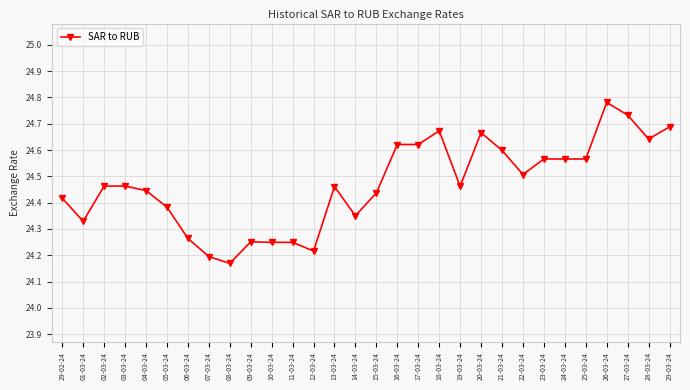

The value at 14-03-24 is 43.0. True or false?

False